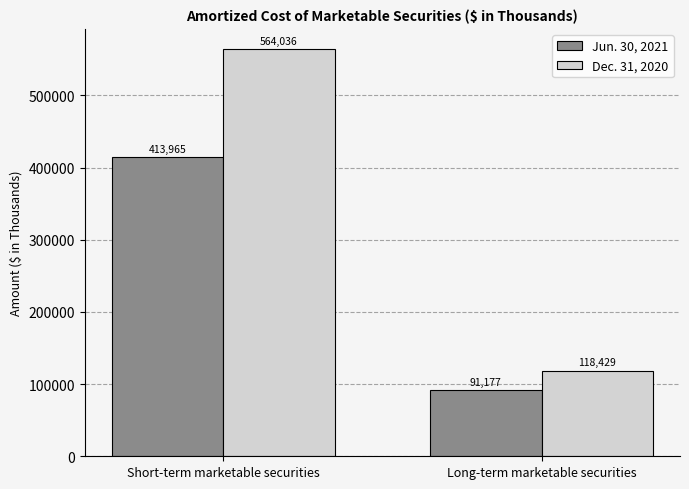

Does the chart contain stacked bars?

No